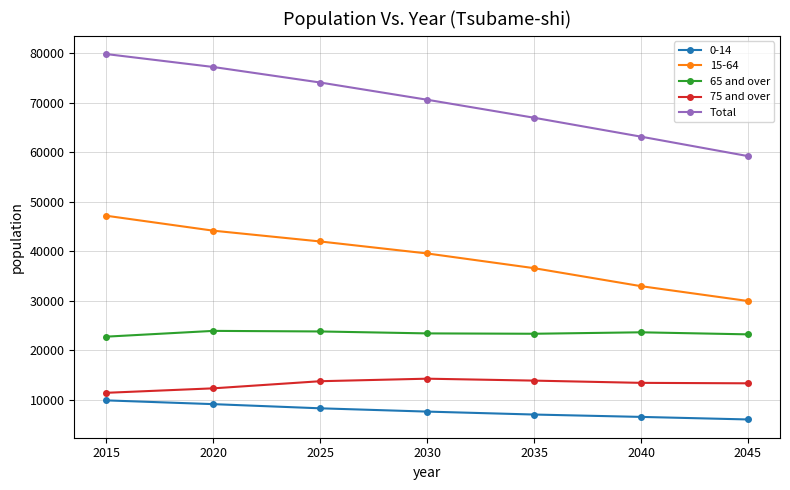

What is the average value of the Total series?

70115